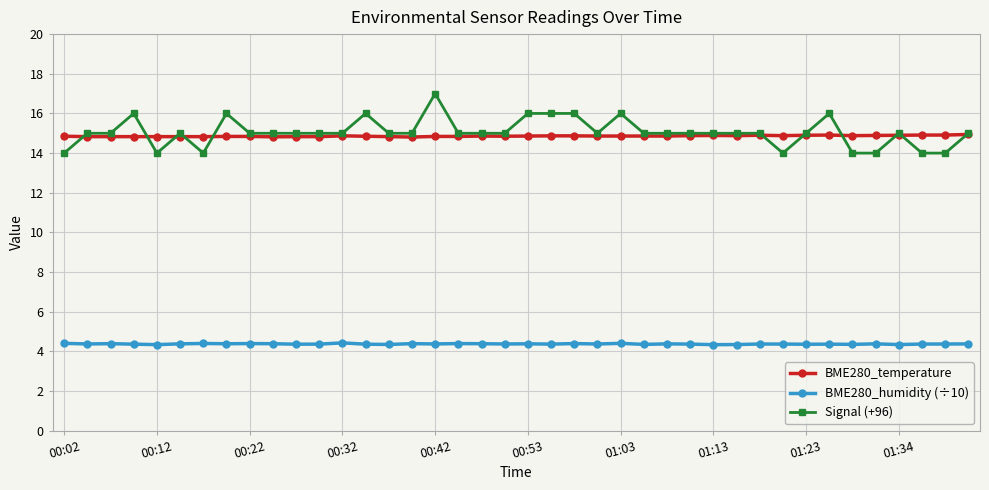

What are all the series names shown in the legend?

BME280_temperature, BME280_humidity (÷10), Signal (+96)